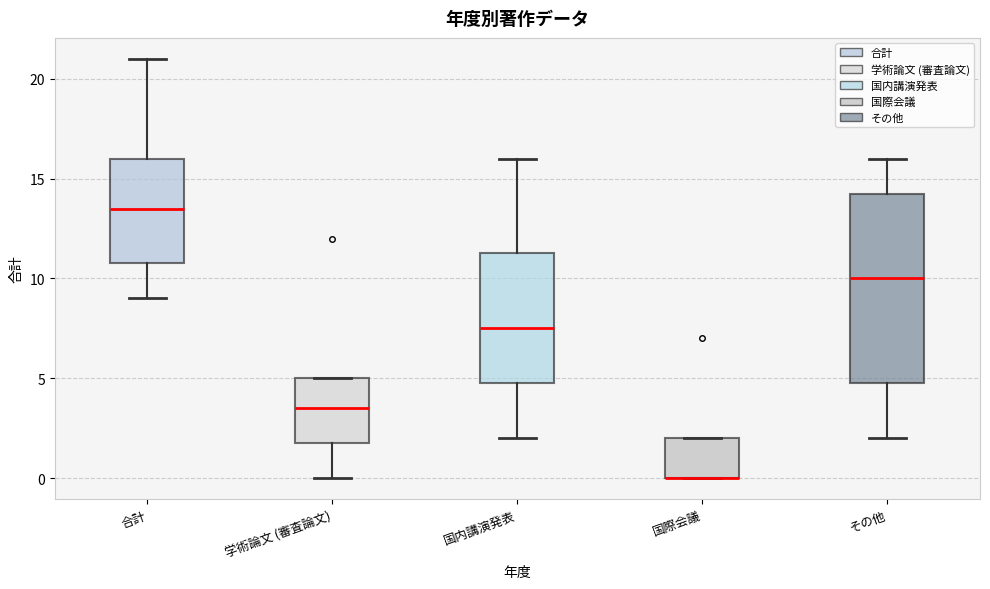

Reading left to right, read every box against the y-axis: the position of its median line, the range the box covers, and the ends of its whiskers. The values are not printed on the chart, so give them approximately, as read against the axis.

合計: median 13.5, box 11.0 to 16.0, whiskers 9.0 to 21.0
学術論文 (審査論文): median 3.5, box 2.0 to 5.0, whiskers 0.0 to 5.0
国内講演発表: median 7.5, box 5.0 to 11.5, whiskers 2.0 to 16.0
国際会議: median 0.0 (drawn on the box's lower edge), box 0.0 to 2.0, whiskers 0.0 to 2.0
その他: median 10.0, box 5.0 to 14.5, whiskers 2.0 to 16.0